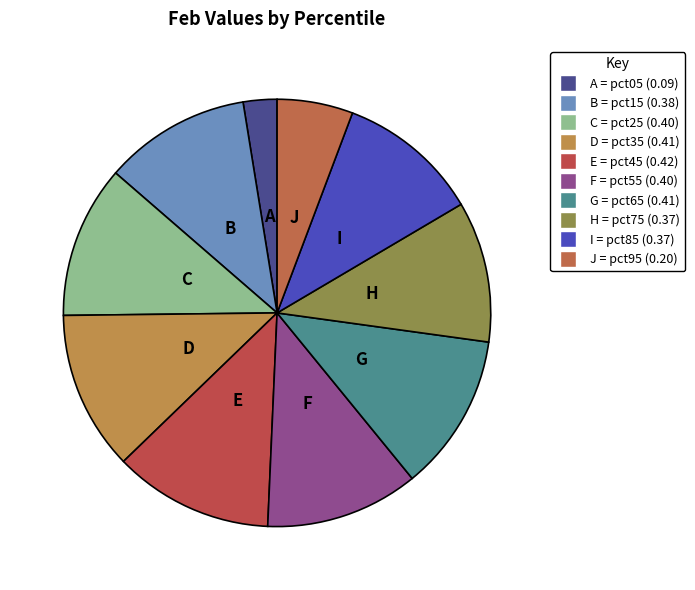

Which slice is the smallest?

pct05